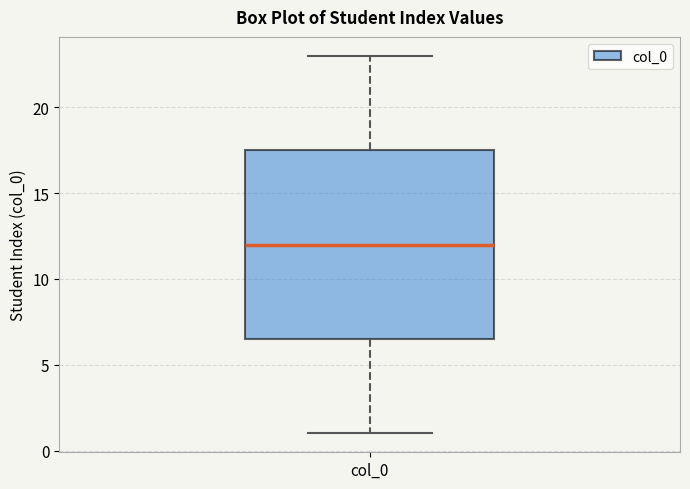

Where is the upper edge of the box for col_0 on the y-axis? The values are not printed on the chart, so give them approximately, as read against the axis.

17.5